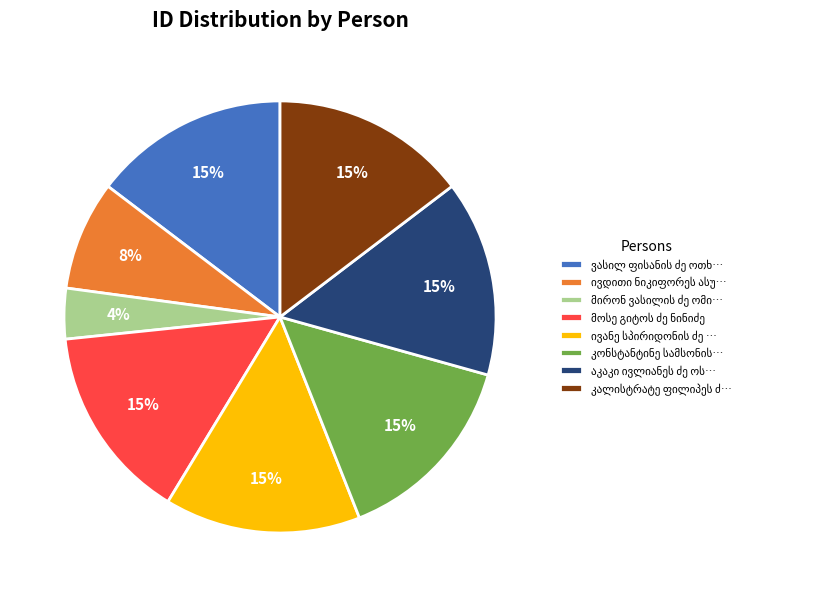

To the nearest percent, what is the difference between the largest and smallest slice percentages?

11%